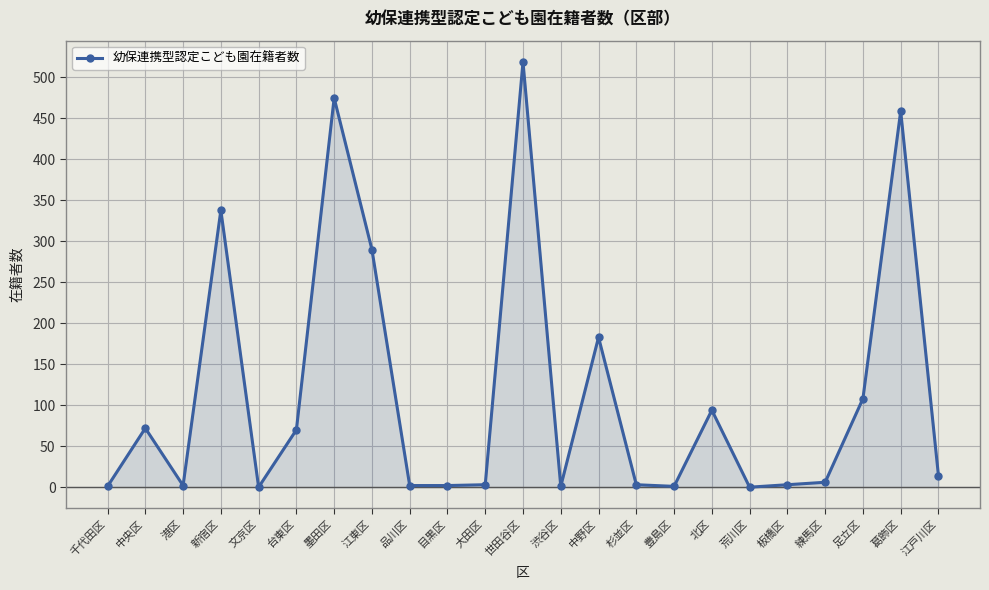

At which category does the data reach its first local peak?

中央区